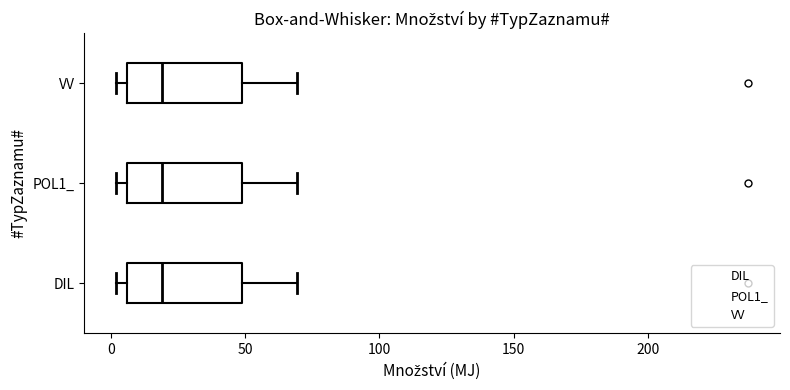

Reading bottom to top, transcribe this box plot: for each box, give where its median line is, the range the box spans, and where its two whiskers end, as read against the x-axis. The values are not printed on the chart, so give them approximately, as read against the axis.

DIL: median 20, box 5 to 50, whiskers 0 to 70
POL1_: median 20, box 5 to 50, whiskers 0 to 70
VV: median 20, box 5 to 50, whiskers 0 to 70